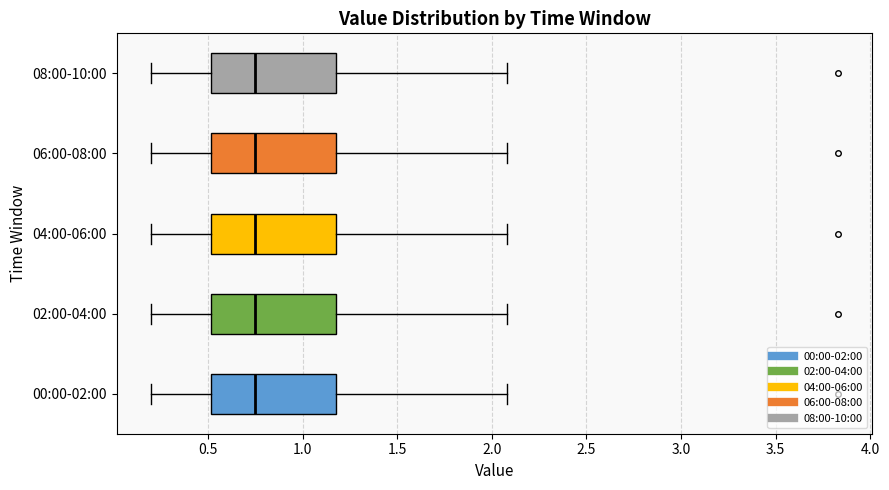

Reading bottom to top, transcribe this box plot: for each box, give where its median line is, the range the box spans, and where its two whiskers end, as read against the x-axis. The values are not printed on the chart, so give them approximately, as read against the axis.

00:00-02:00: median 0.75, box 0.50 to 1.20, whiskers 0.20 to 2.10
02:00-04:00: median 0.75, box 0.50 to 1.20, whiskers 0.20 to 2.10
04:00-06:00: median 0.75, box 0.50 to 1.20, whiskers 0.20 to 2.10
06:00-08:00: median 0.75, box 0.50 to 1.20, whiskers 0.20 to 2.10
08:00-10:00: median 0.75, box 0.50 to 1.20, whiskers 0.20 to 2.10